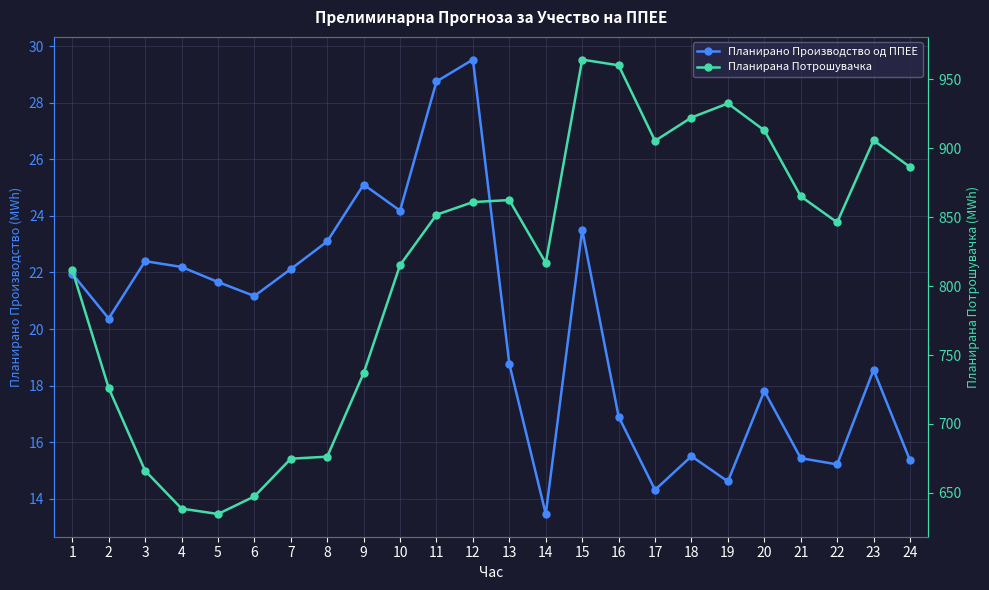

Is it true that Планирано Производство од ППЕЕ equals 30.6 at 7?

False